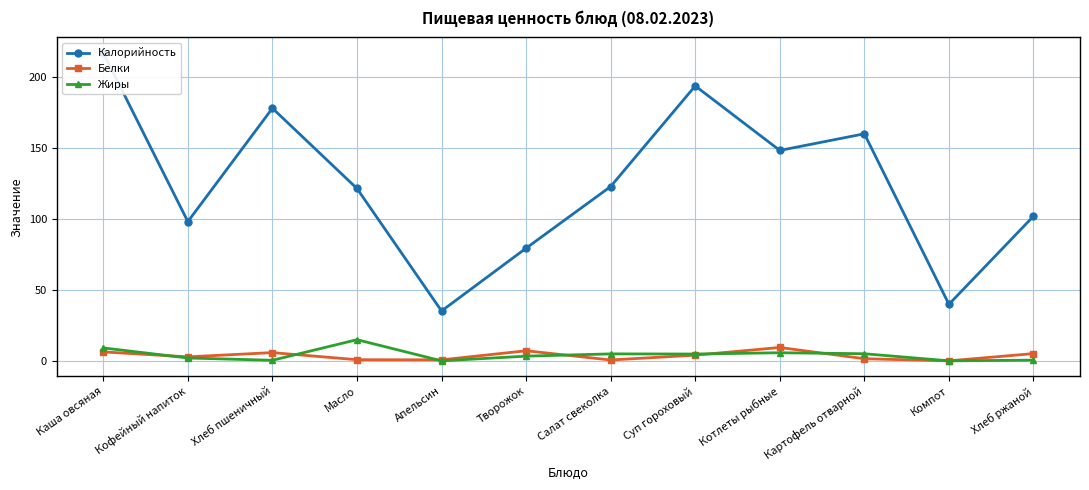

How many distinct data groups are displayed?

3